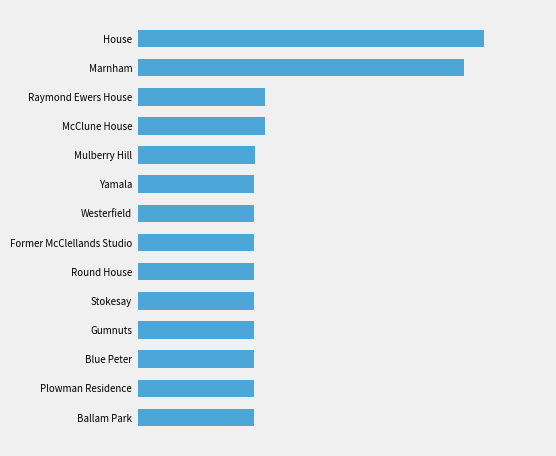

Are the bars horizontal?

Yes